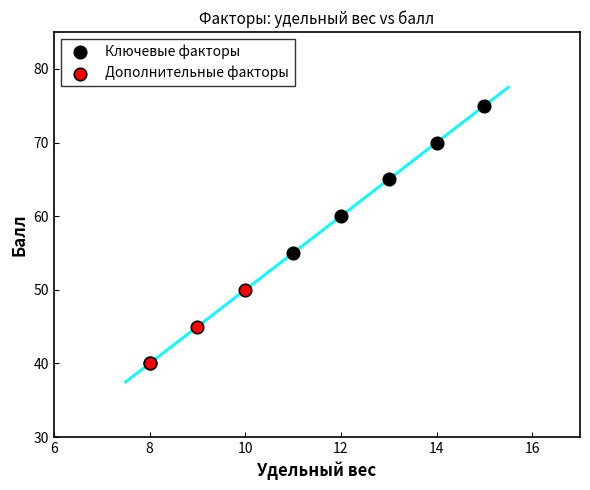

Which series contains the highest Y value?

Ключевые факторы